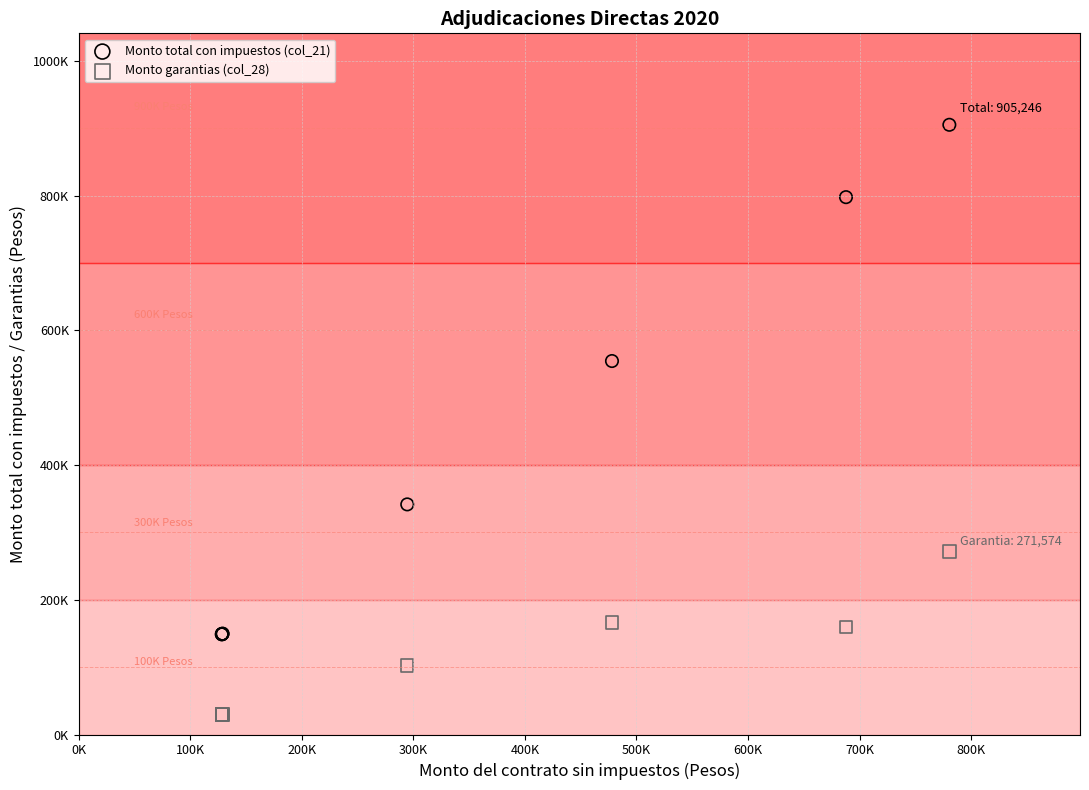

Which series reaches the maximum Y coordinate?

Monto total con impuestos (col_21)